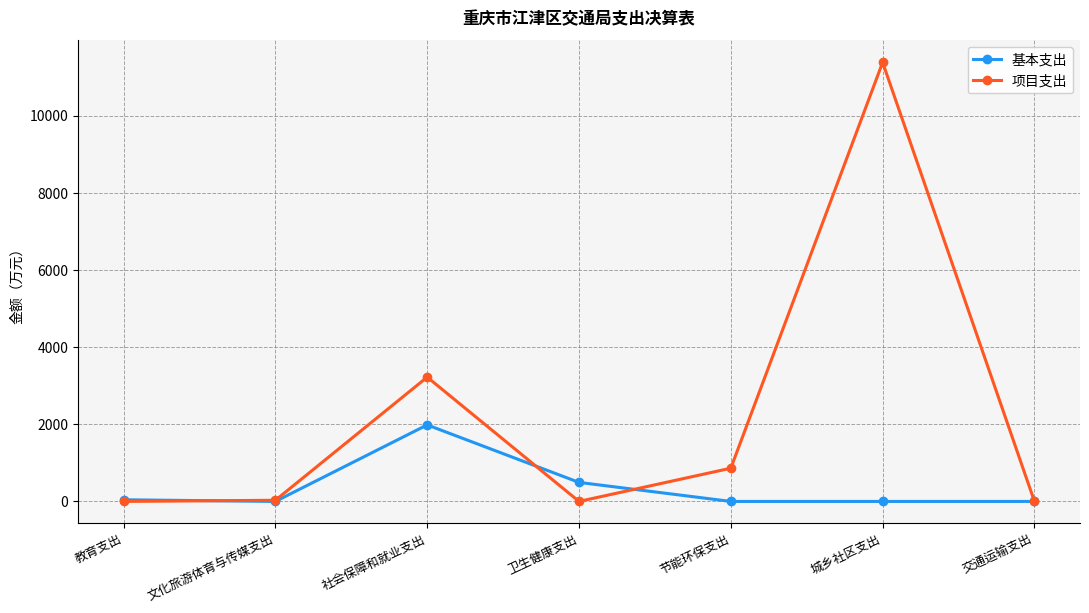

How many data points in 项目支出 are above 30?

4